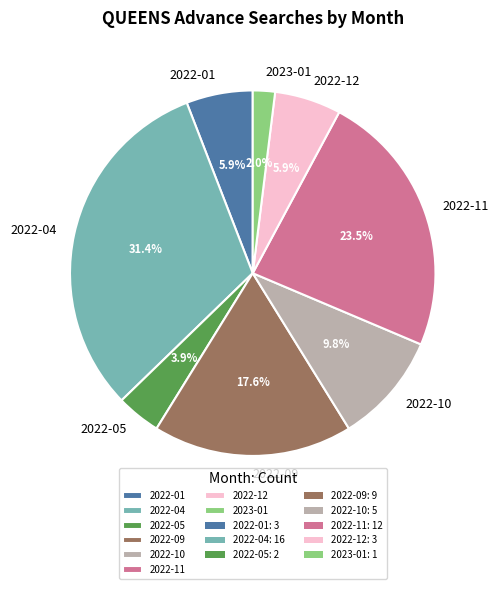

What percentage is NOT represented by 2022-09?

82.4%